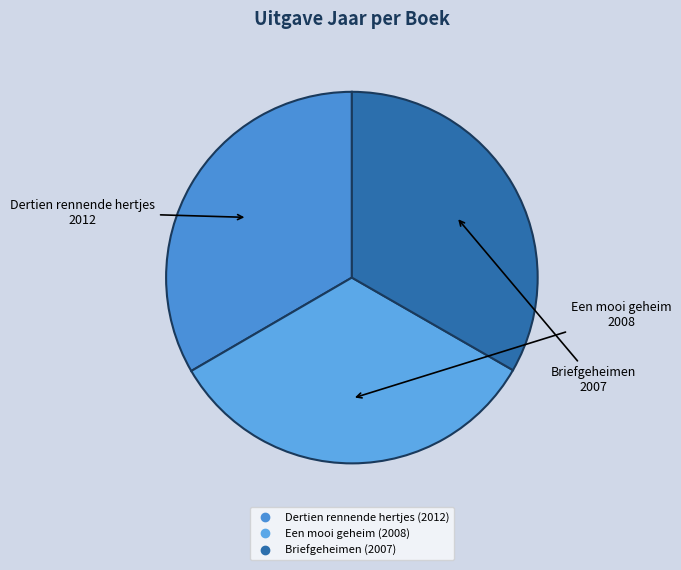

What is the ratio of the value at Briefgeheimen to the value at Dertien rennende hertjes?

1.0